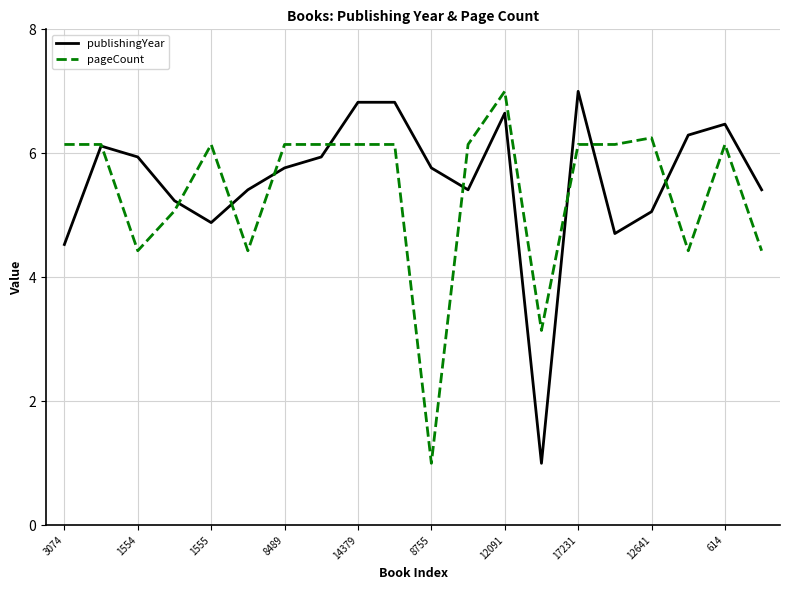

What is the smallest value displayed?

1.0